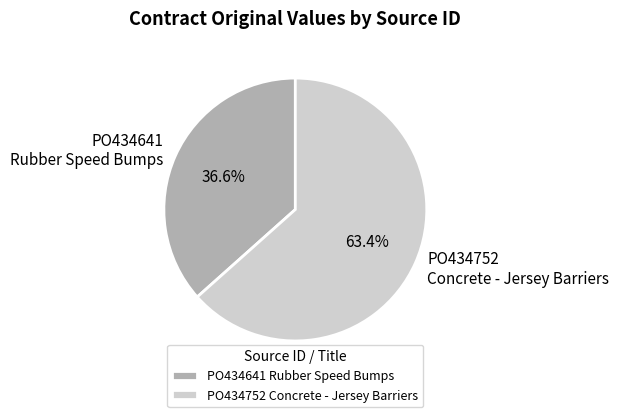

Which category has the biggest portion of the pie?

PO434752 Concrete - Jersey Barriers